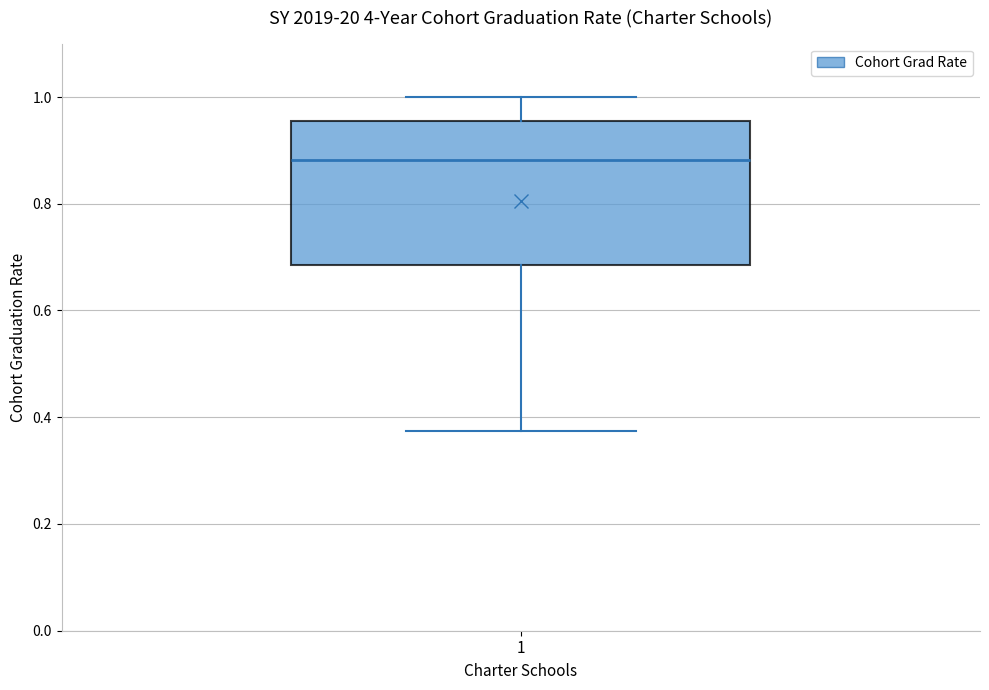

Read this box plot against the y-axis: the position of the median line, the range covered by the box, and the ends of both whiskers. The values are not printed on the chart, so give them approximately, as read against the axis.

median 0.88, box 0.68 to 0.96, whiskers 0.38 to 1.00